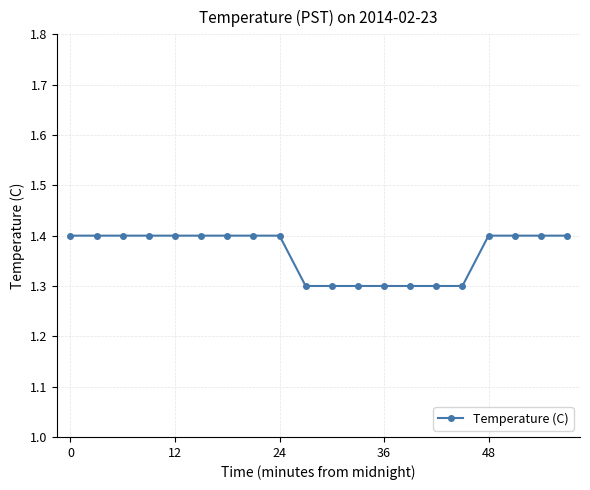

How many lines are shown in the chart?

1